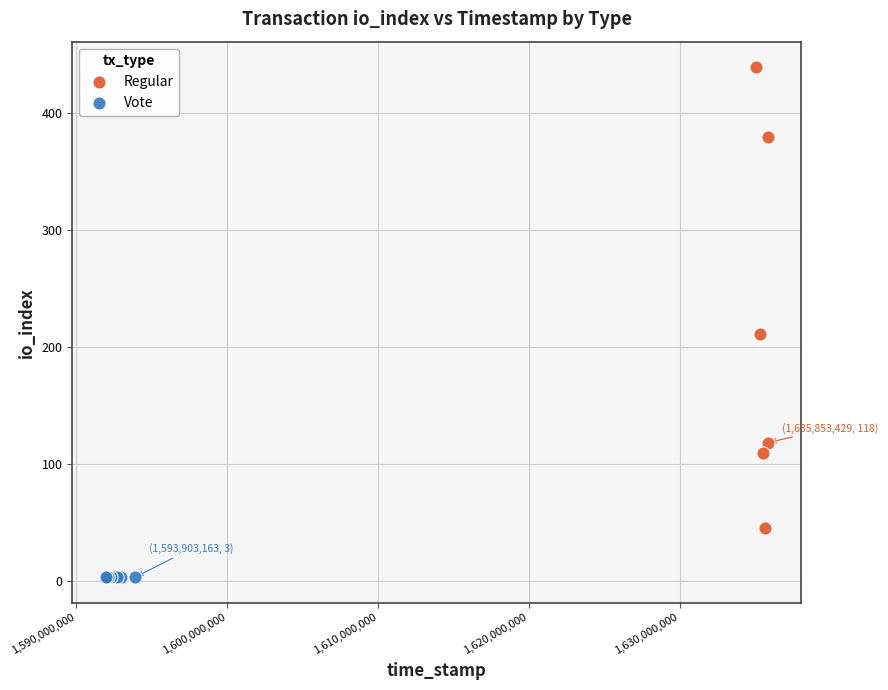

What are all the series names shown in the legend?

Regular, Vote